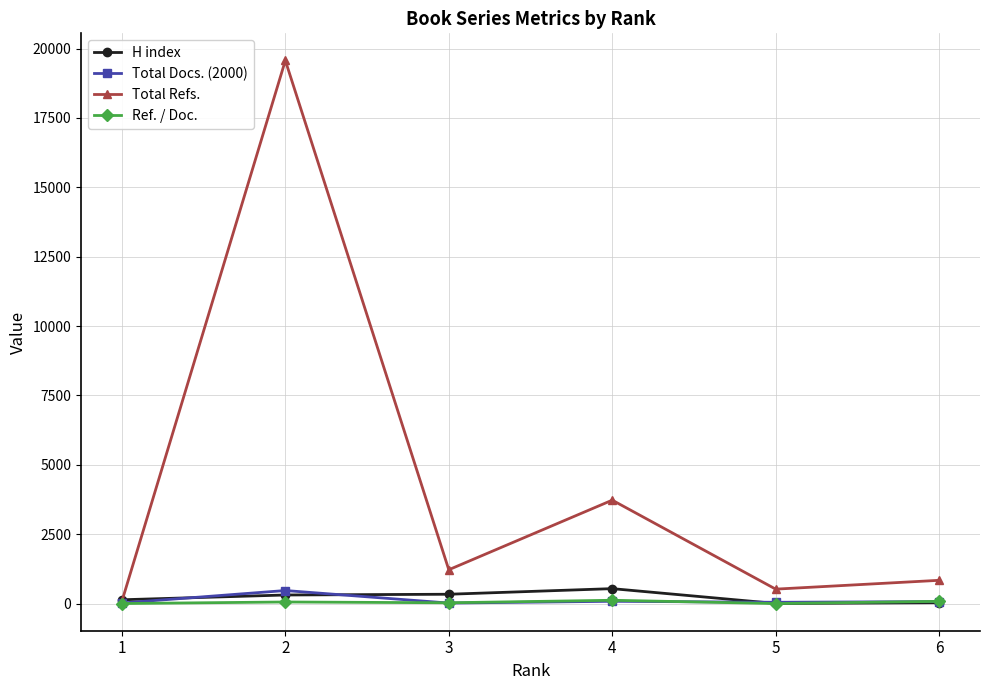

What is the greatest value displayed?

19569